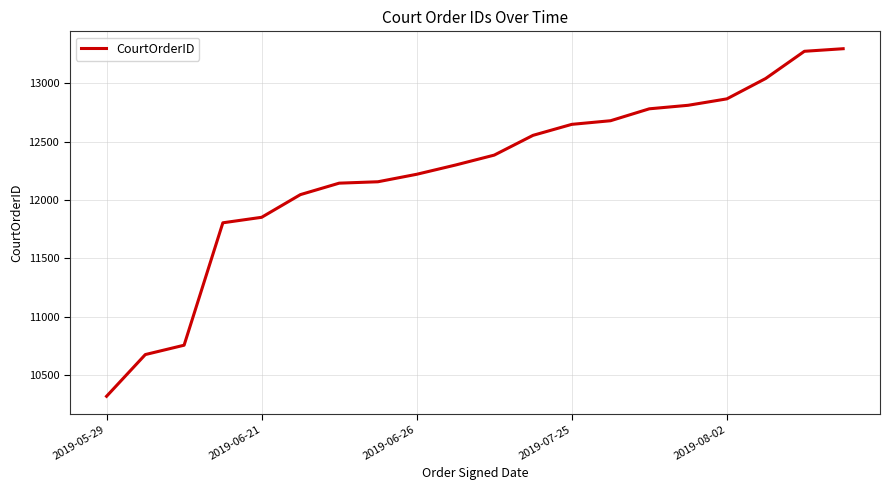

What is the minimum value shown in the chart?

10321